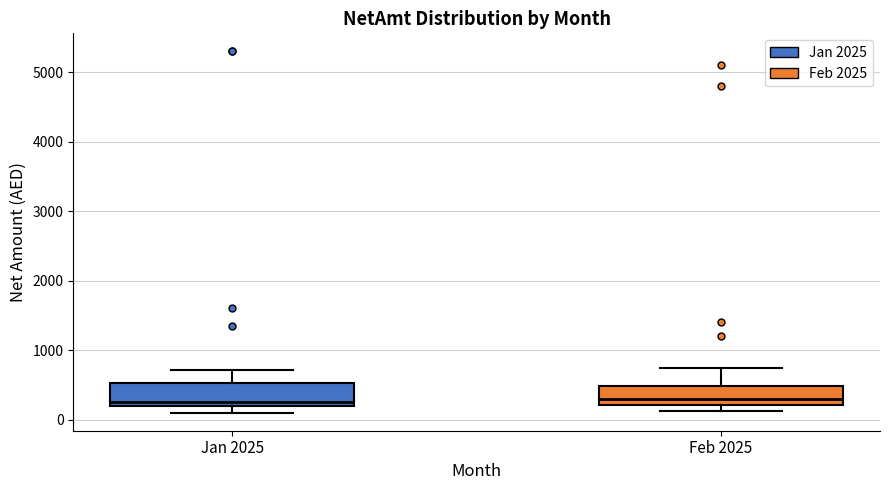

Reading left to right, transcribe this box plot: for each box, give where its median line is, the range the box spans, and where its two whiskers end, as read against the y-axis. The values are not printed on the chart, so give them approximately, as read against the axis.

Jan 2025: median 300, box 200 to 500, whiskers 100 to 700
Feb 2025: median 300, box 200 to 500, whiskers 100 to 800